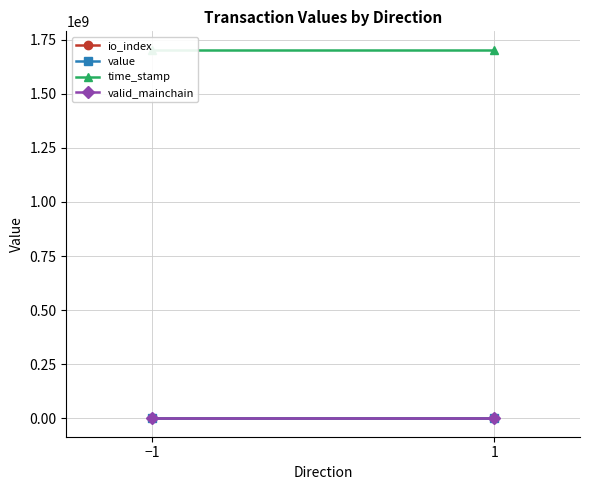

Between −1 and 1, which series saw the biggest shift?

time_stamp